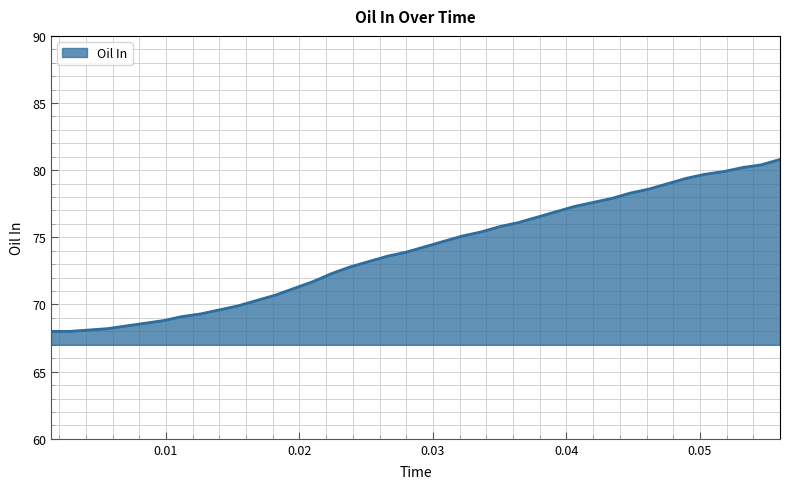

Does the chart display data point markers on the line(s)?

No